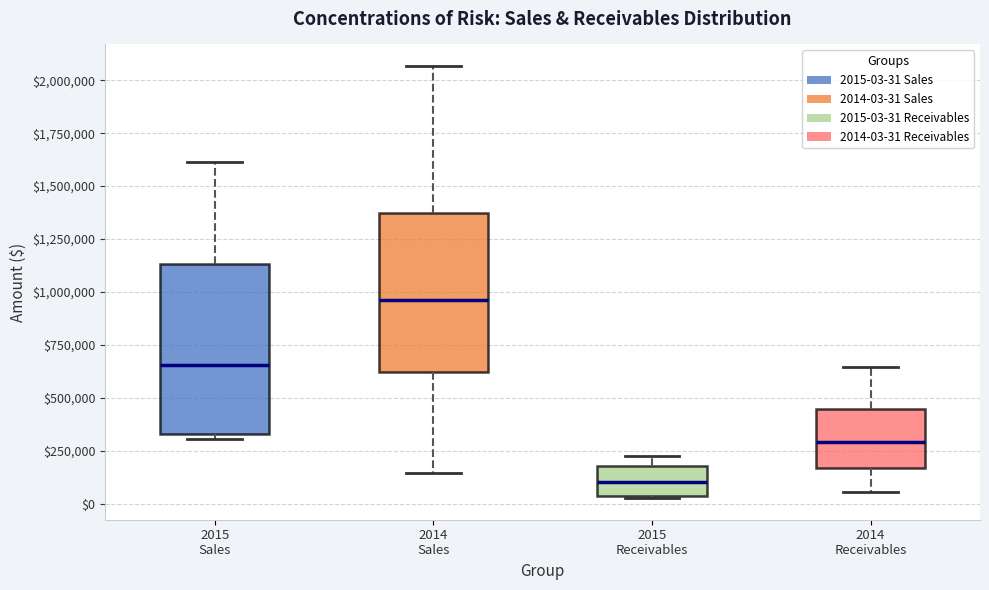

Reading left to right, transcribe this box plot: for each box, give where its median line is, the range the box spans, and where its two whiskers end, as read against the y-axis. The values are not printed on the chart, so give them approximately, as read against the axis.

2015 Sales: median 650000, box 350000 to 1150000, whiskers 300000 to 1600000
2014 Sales: median 950000, box 600000 to 1350000, whiskers 150000 to 2050000
2015 Receivables: median 100000, box 50000 to 200000, whiskers 50000 to 250000
2014 Receivables: median 300000, box 150000 to 450000, whiskers 50000 to 650000